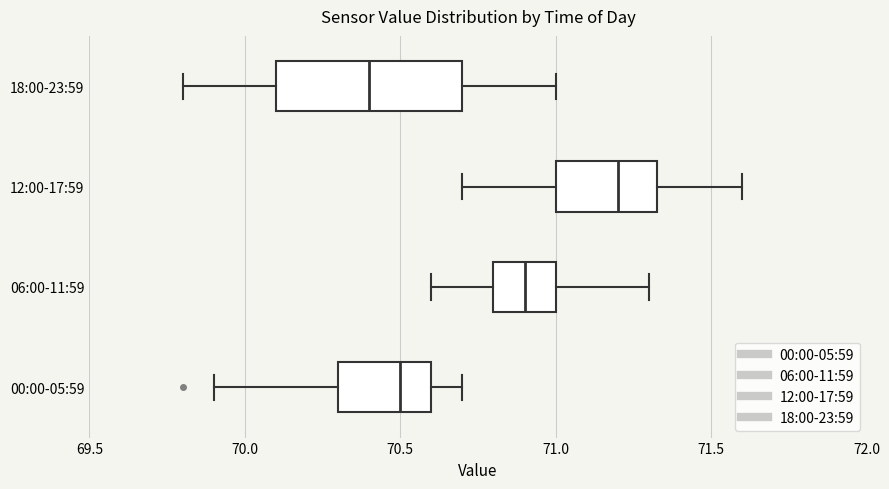

Which box has the furthest to the right median line?

12:00-17:59